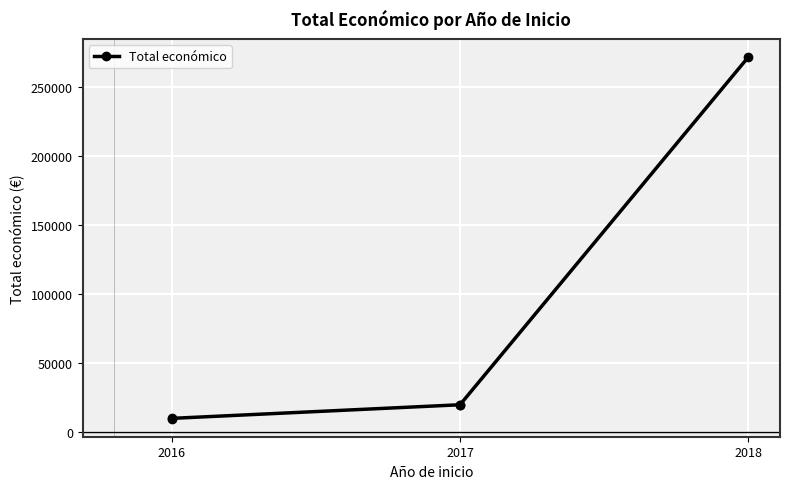

Between 2017 and 2016, which is larger?

2017